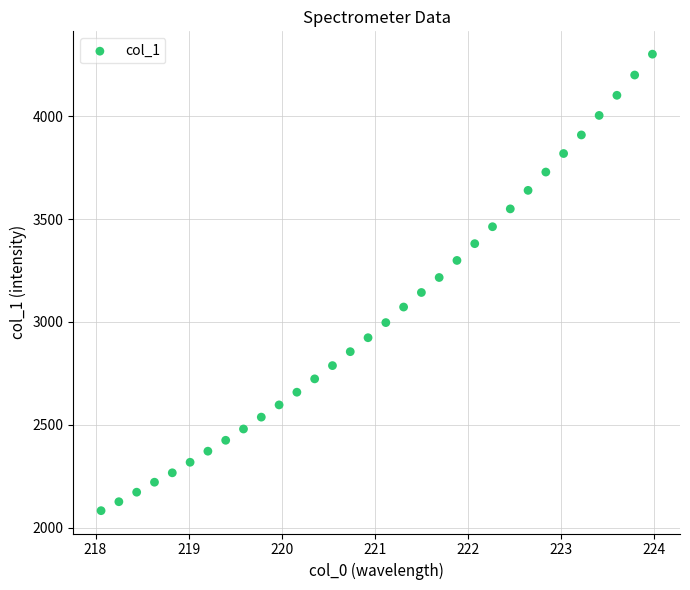

What is the range of X values (max minus min)?

5.9